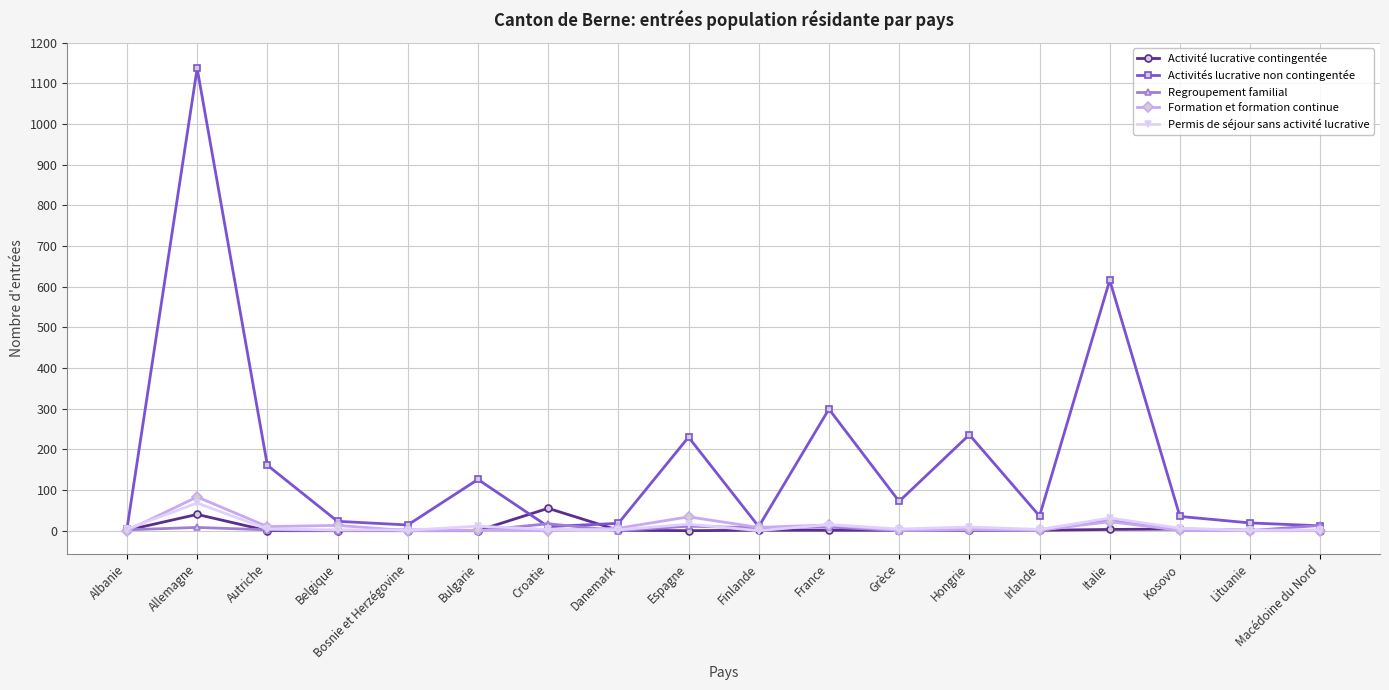

How many data points in Activité lucrative contingentée are less than 1?

6